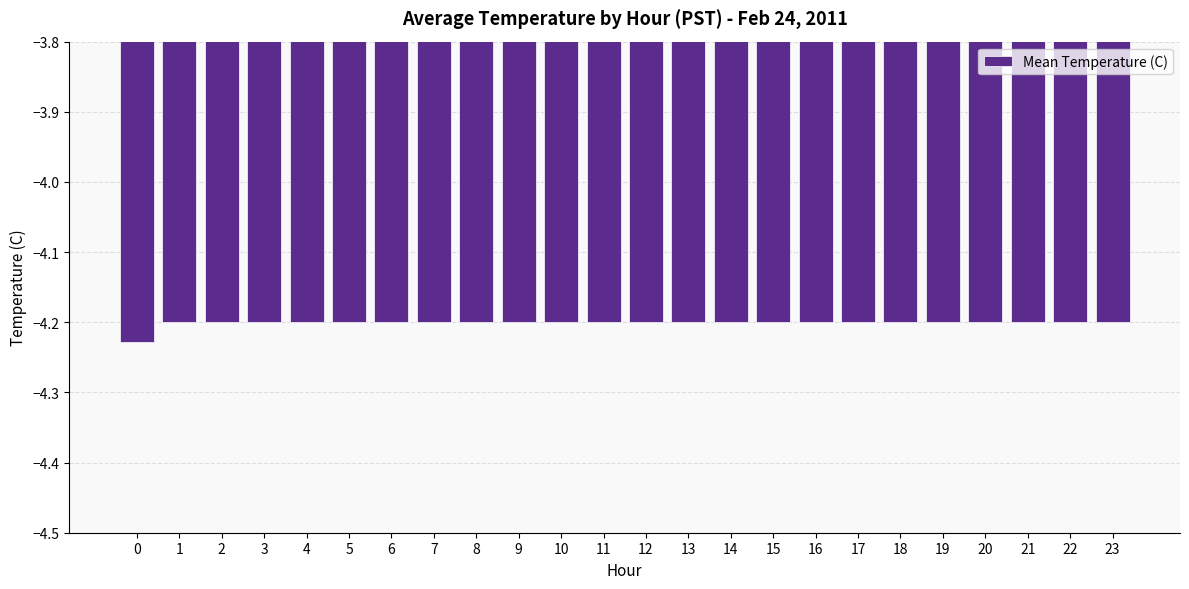

True or false: the data shows -4.2 at 20.

True